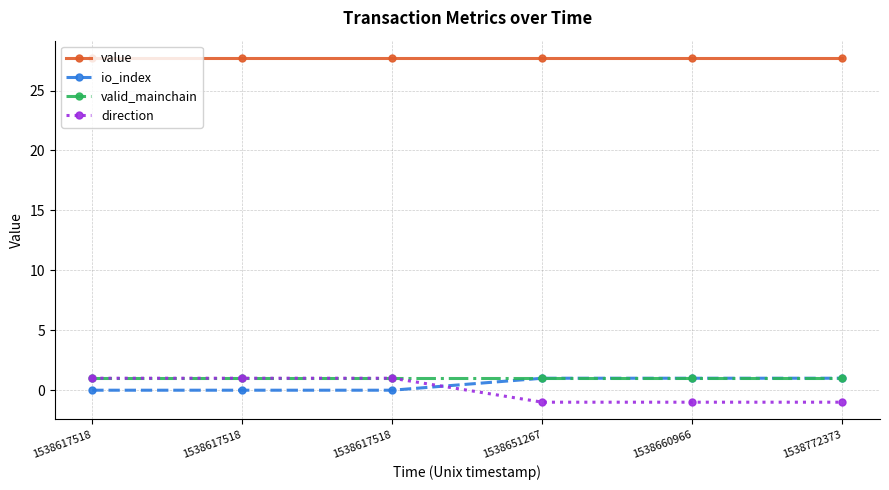

At how many categories does at least one series exceed 0?

6